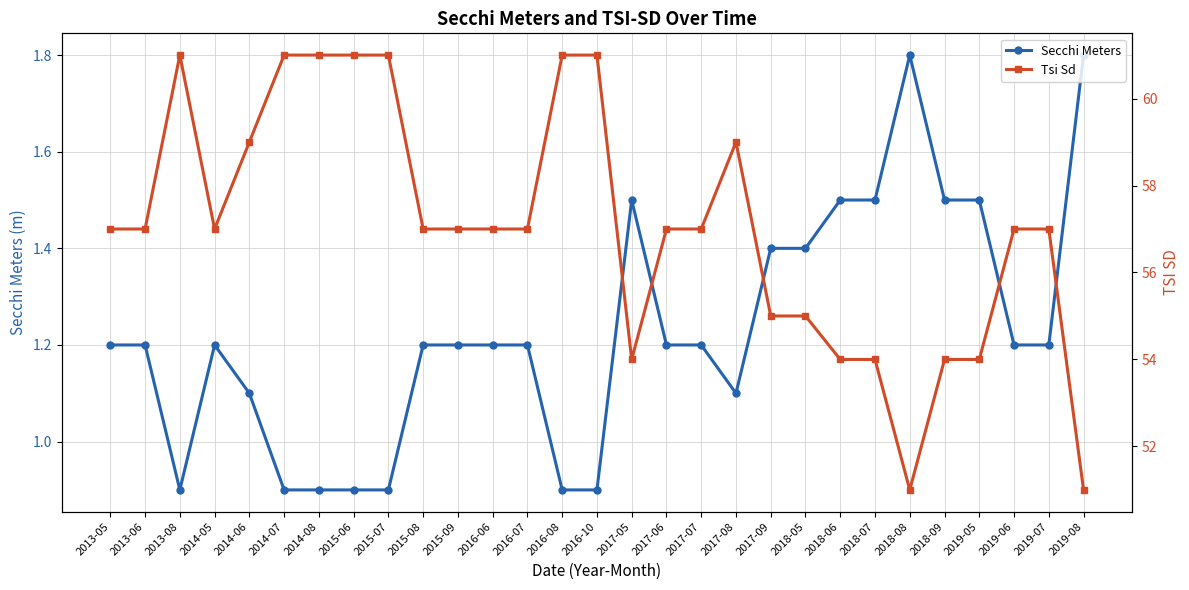

Is the value of Secchi Meters at 2013-08 greater than the value of Tsi Sd at 2018-08?

No